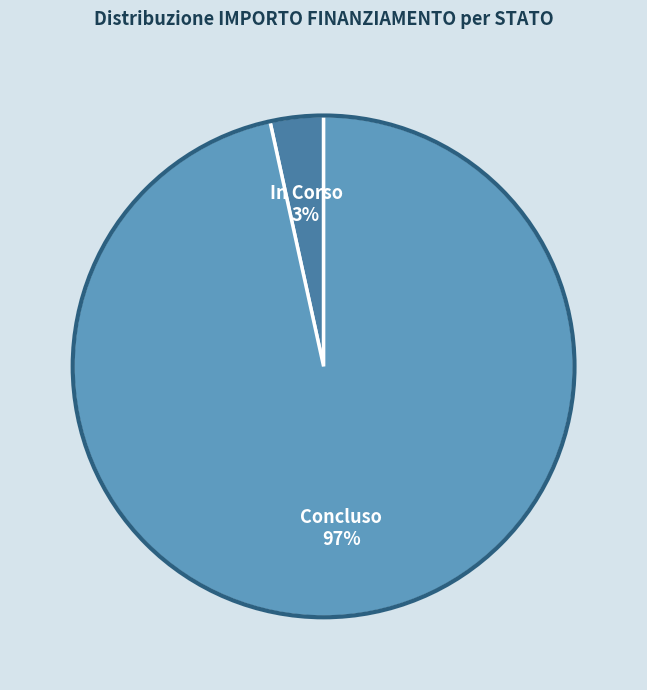

To the nearest percent, what is the combined percentage of Concluso and In Corso?

100%